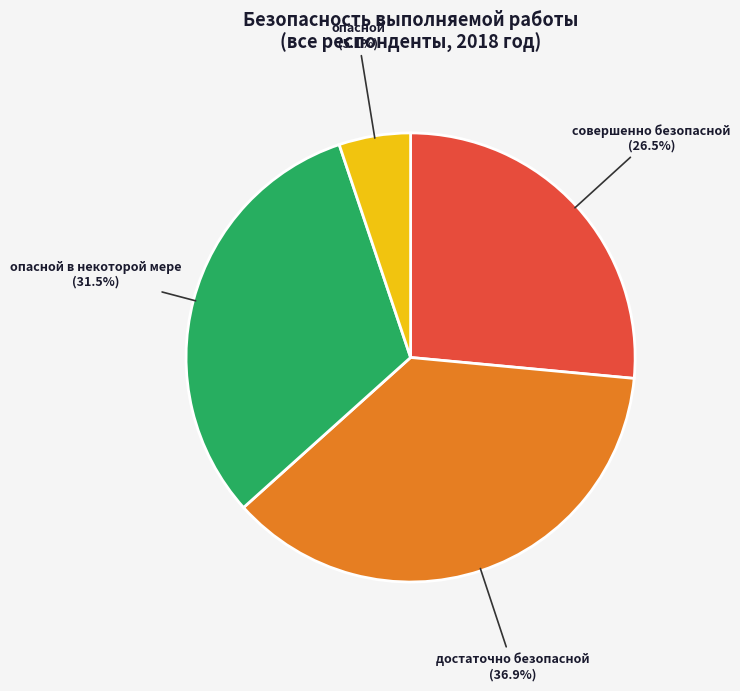

Is there any slice that represents more than half of the pie?

No